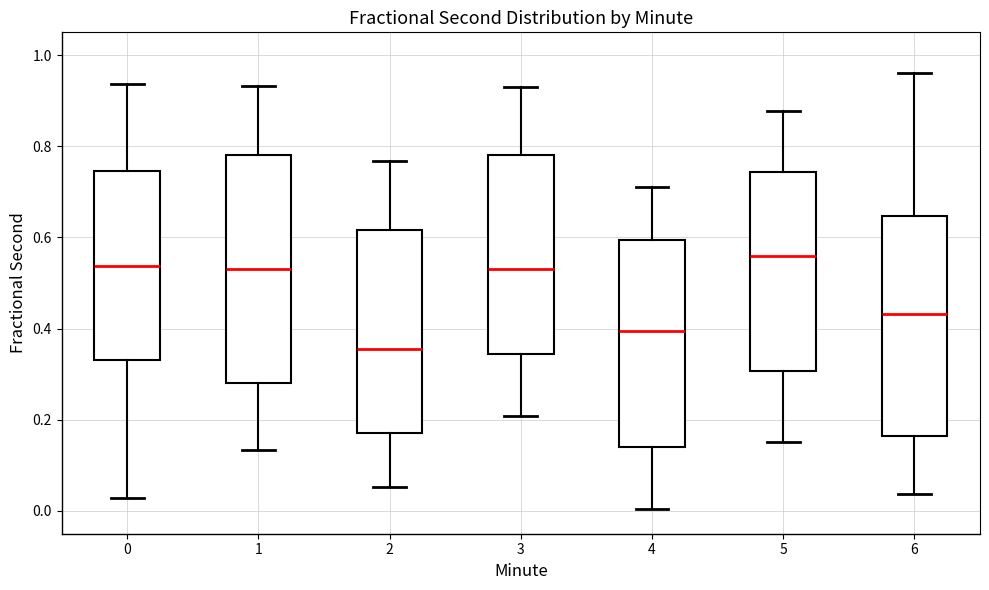

Reading left to right, read every box against the y-axis: the position of its median line, the range the box covers, and the ends of its whiskers. The values are not printed on the chart, so give them approximately, as read against the axis.

0: median 0.54, box 0.34 to 0.74, whiskers 0.02 to 0.94
1: median 0.54, box 0.28 to 0.78, whiskers 0.14 to 0.94
2: median 0.36, box 0.18 to 0.62, whiskers 0.06 to 0.76
3: median 0.54, box 0.34 to 0.78, whiskers 0.20 to 0.92
4: median 0.40, box 0.14 to 0.60, whiskers 0.00 to 0.70
5: median 0.56, box 0.30 to 0.74, whiskers 0.16 to 0.88
6: median 0.44, box 0.16 to 0.64, whiskers 0.04 to 0.96